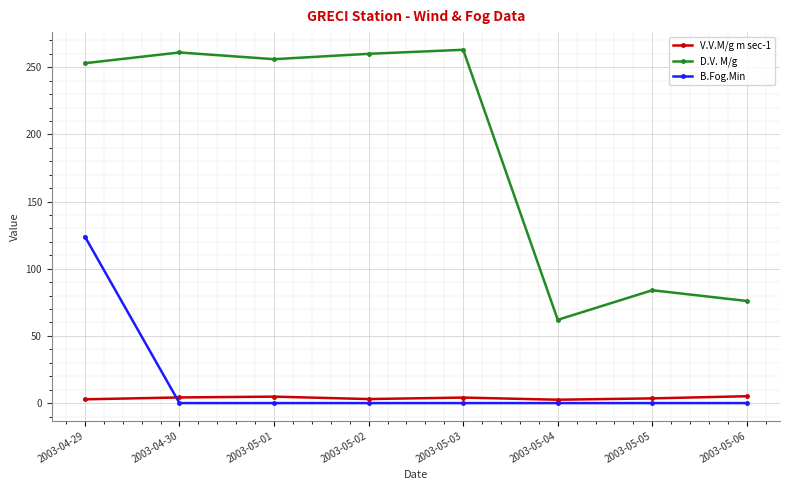

At how many categories does at least one series exceed 176?

5